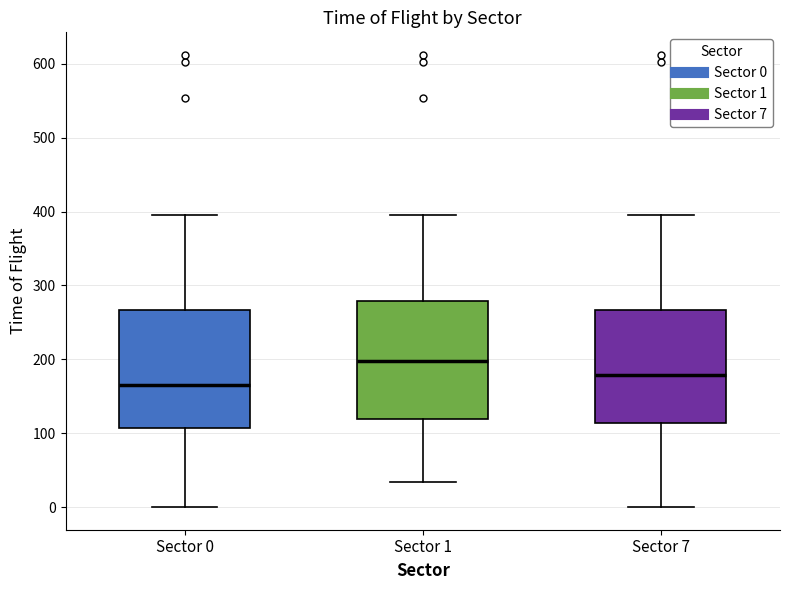

Reading left to right, transcribe this box plot: for each box, give where its median line is, the range the box spans, and where its two whiskers end, as read against the y-axis. The values are not printed on the chart, so give them approximately, as read against the axis.

Sector 0: median 170, box 110 to 270, whiskers 0 to 400
Sector 1: median 200, box 120 to 280, whiskers 30 to 400
Sector 7: median 180, box 110 to 270, whiskers 0 to 400